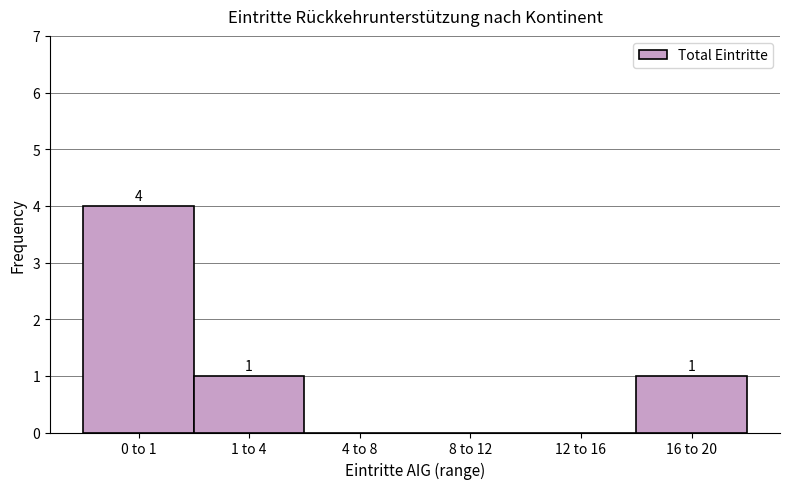

Reading right to left, transcribe all the data shown in this chart.

16 to 20=1	12 to 16=0	8 to 12=0	4 to 8=0	1 to 4=1	0 to 1=4